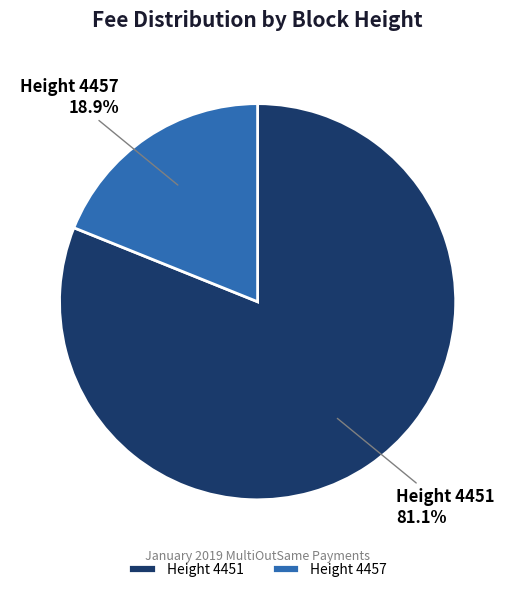

What is the largest slice in the pie chart?

Height 4451